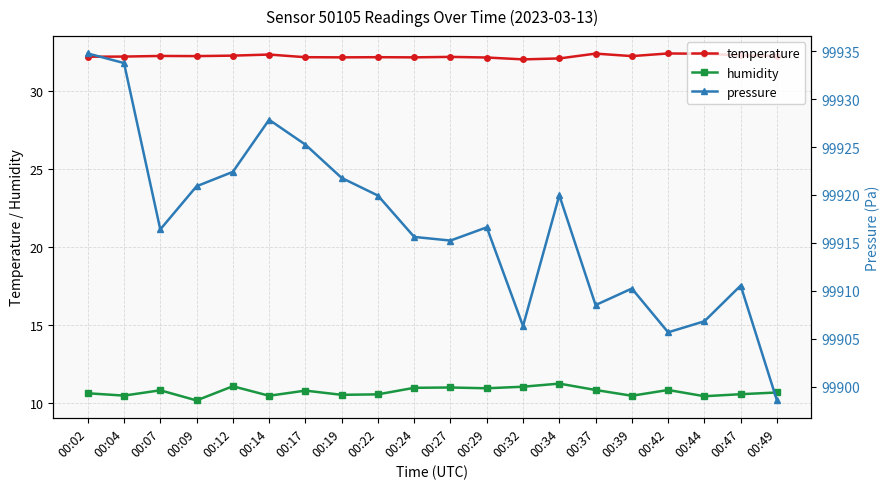

Count the number of categories in the chart.

20